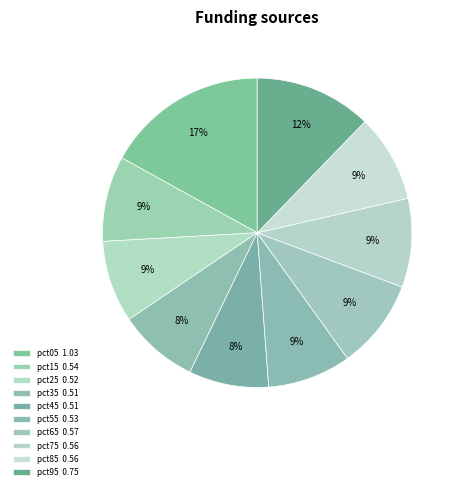

Rank the categories by value from lowest to highest.

pct45, pct35, pct25, pct55, pct15, pct85, pct75, pct65, pct95, pct05